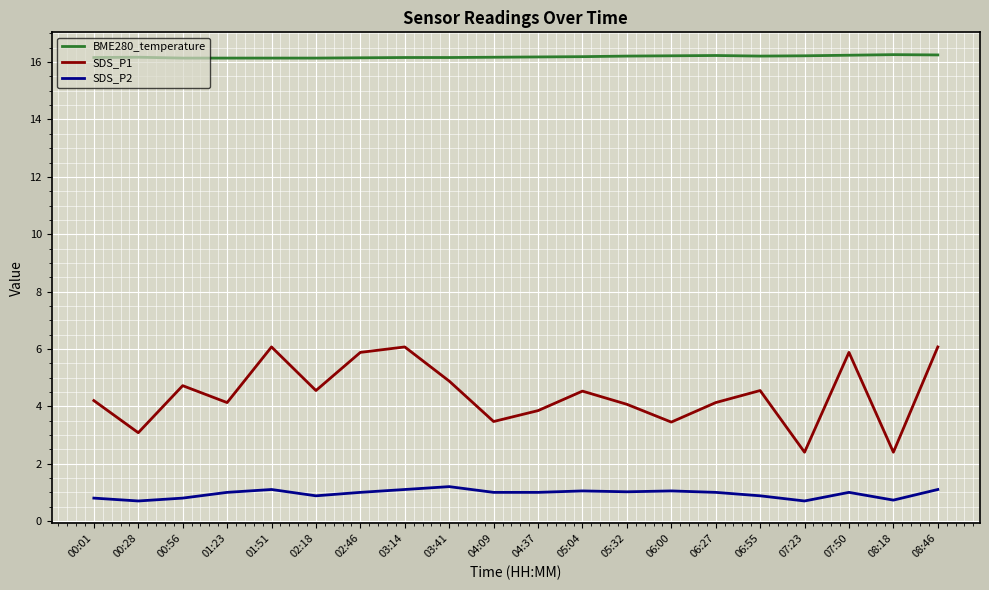

Which series has the largest range (max minus min)?

SDS_P1